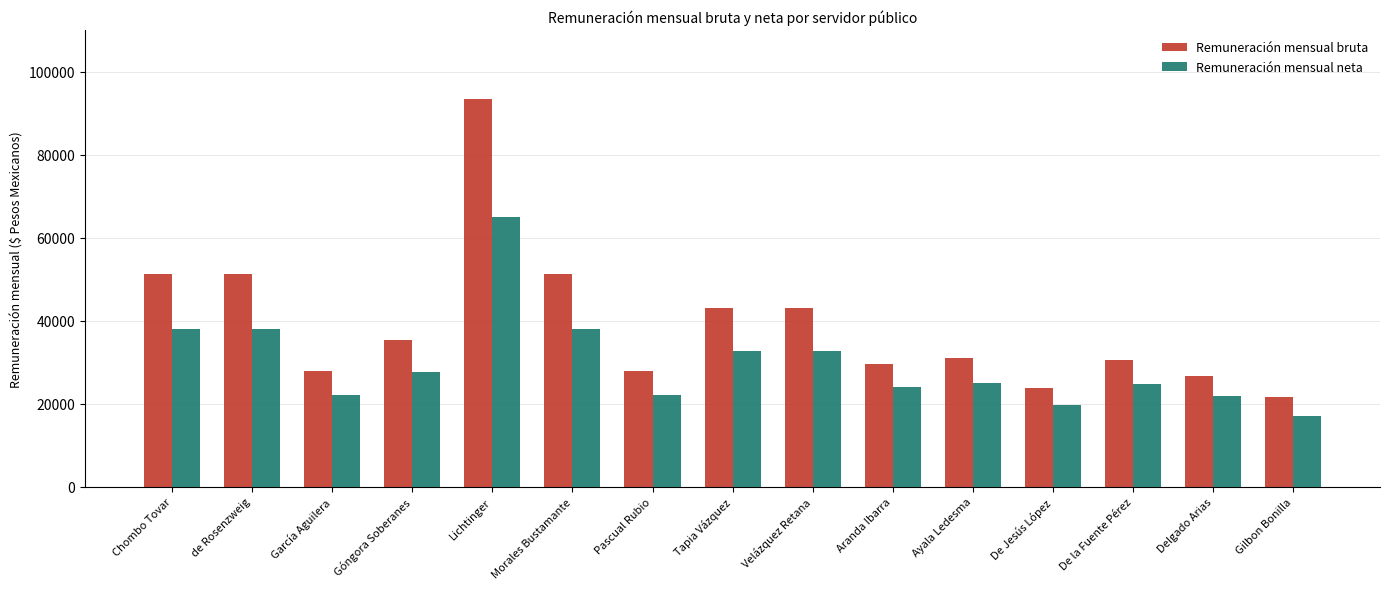

At which category is the sum across all series the highest?

Lichtinger